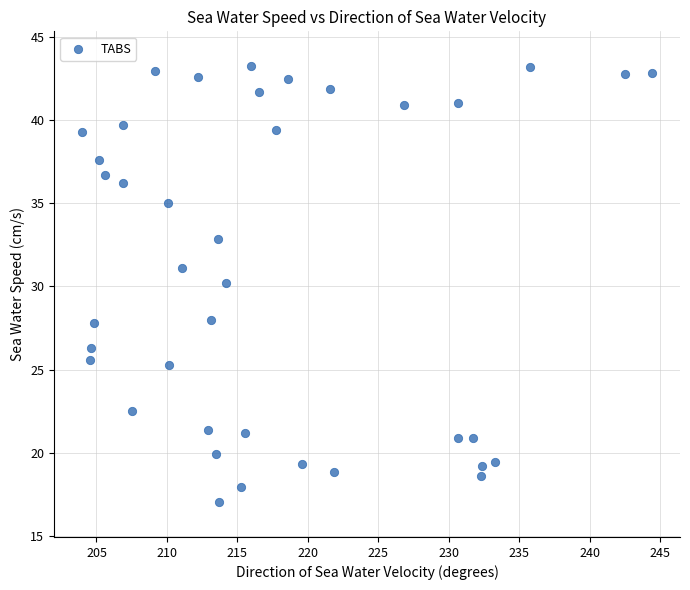

What is the range of X values (max minus min)?

40.4